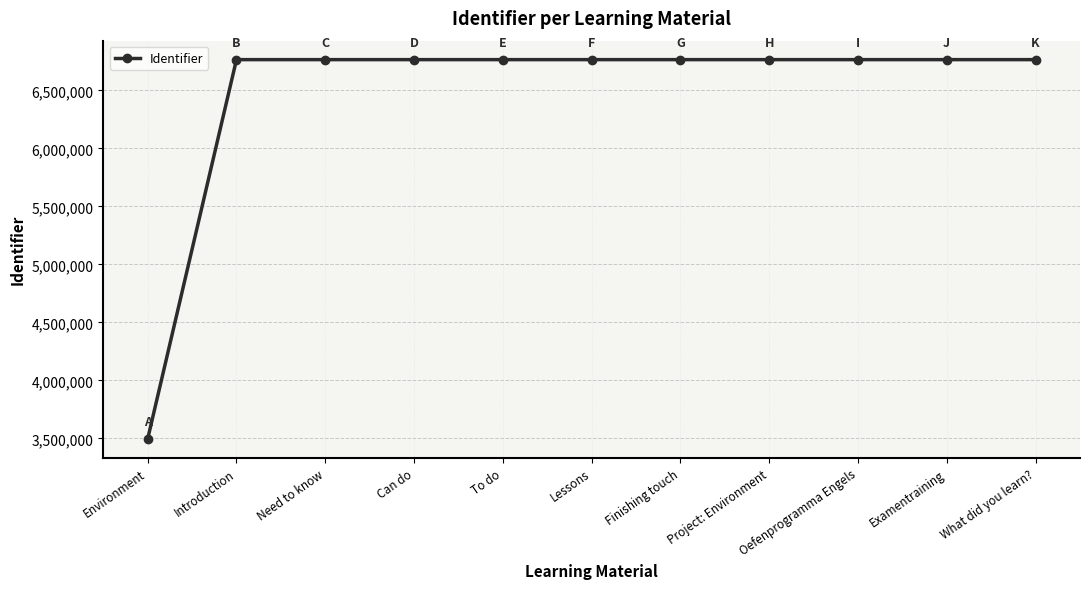

True or false: the data shows 12085291 at Lessons.

False